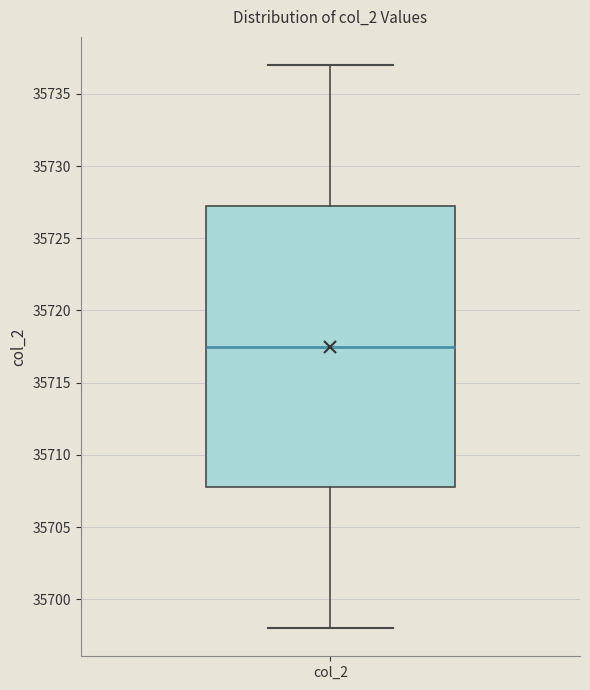

Transcribe this box plot: give where the median line is, the range the box spans, and where the two whiskers end, as read against the y-axis. The values are not printed on the chart, so give them approximately, as read against the axis.

median 35717.5, box 35708.0 to 35727.5, whiskers 35698.0 to 35737.0